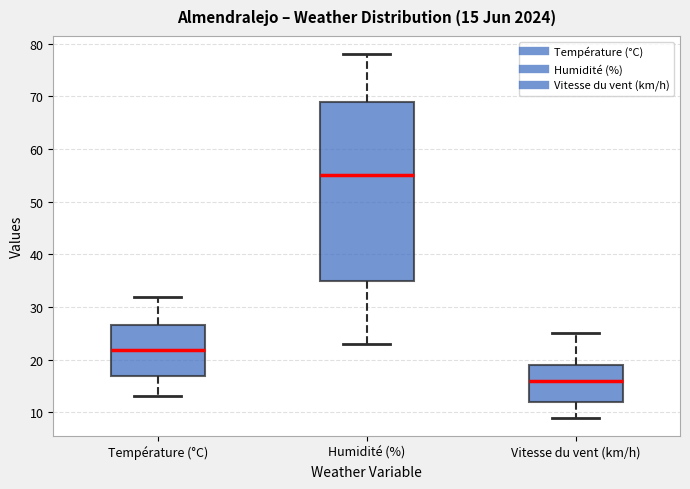

Comparing the boxes themselves (not the whiskers), which one is the tallest?

Humidité (%)